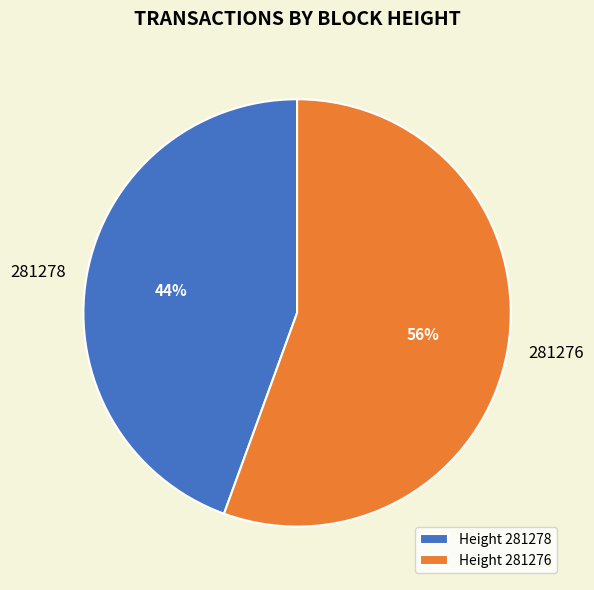

What is the smallest slice in the pie chart?

281278